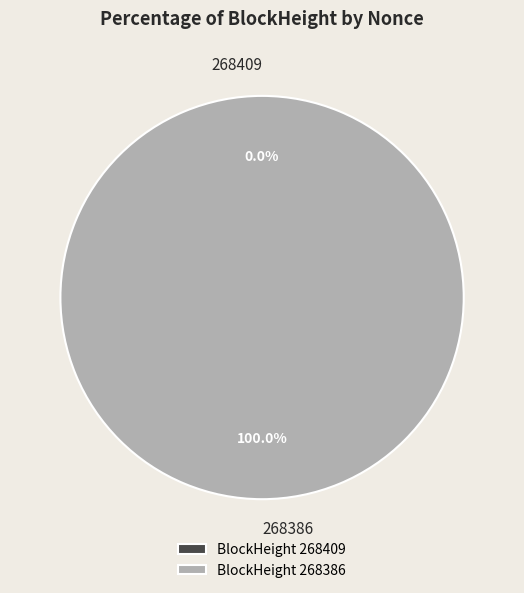

Which slice represents more than half of the pie?

268386